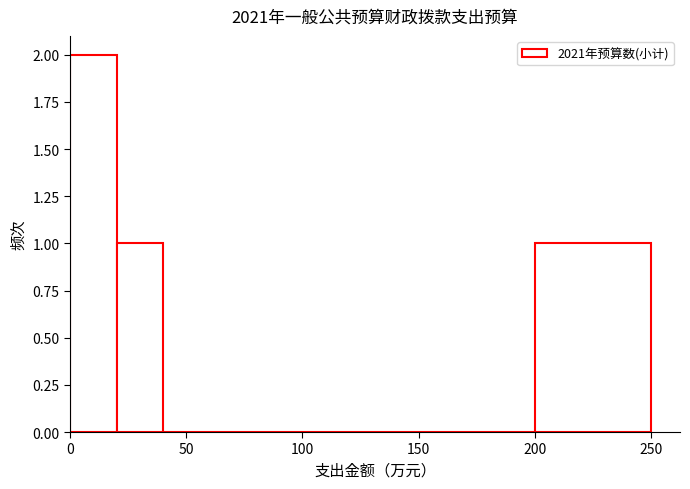

What is the height of the bar covering 0 to 20 on the x-axis? The values are not printed on the chart, so give them approximately, as read against the axis.

2